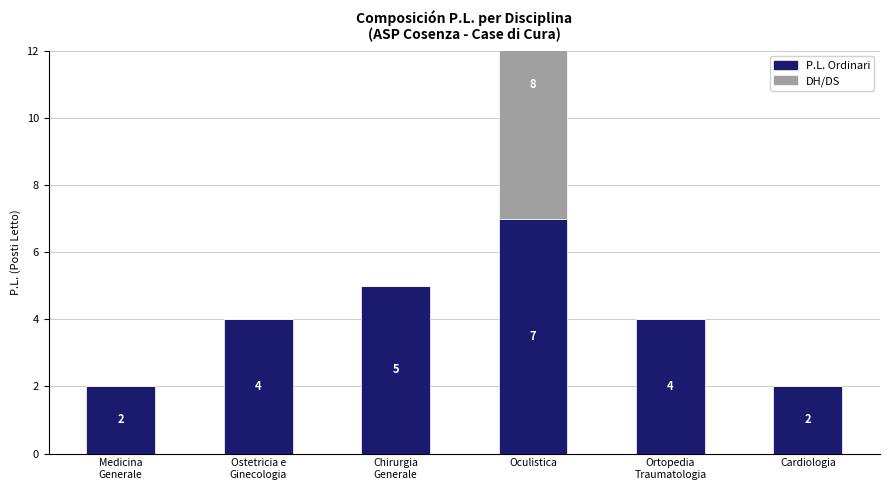

How many values in the P.L. Ordinari series are below 4?

2